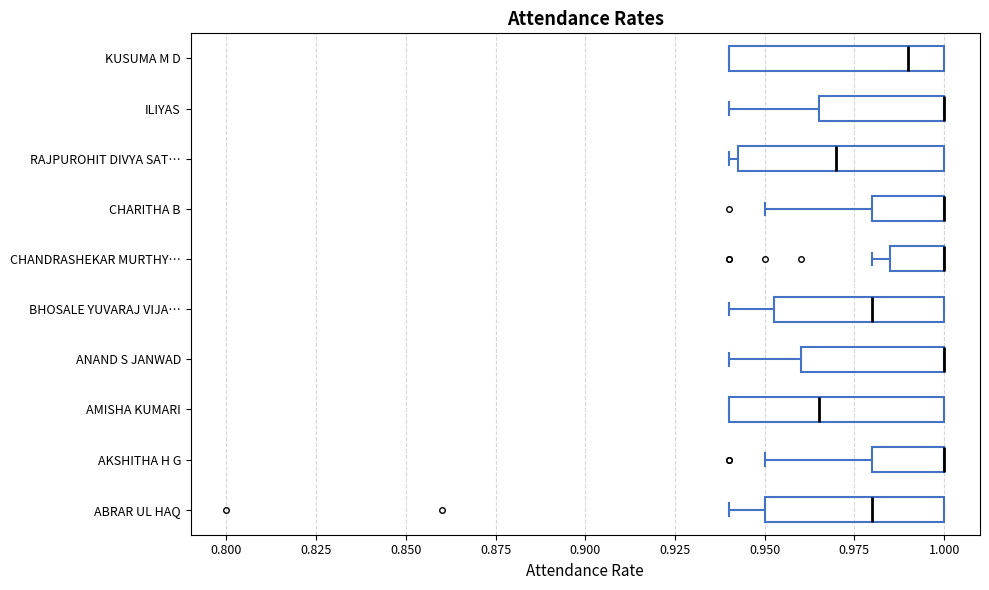

Reading bottom to top, transcribe this box plot: for each box, give where its median line is, the range the box spans, and where its two whiskers end, as read against the x-axis. The values are not printed on the chart, so give them approximately, as read against the axis.

ABRAR UL HAQ: median 0.980, box 0.950 to 1.000, whiskers 0.940 to 1.000
AKSHITHA H G: median 1.000 (drawn on the box's right edge), box 0.980 to 1.000, whiskers 0.950 to 1.000
AMISHA KUMARI: median 0.965, box 0.940 to 1.000, whiskers 0.940 to 1.000
ANAND S JANWAD: median 1.000 (drawn on the box's right edge), box 0.960 to 1.000, whiskers 0.940 to 1.000
BHOSALE YUVARAJ VIJA…: median 0.980, box 0.955 to 1.000, whiskers 0.940 to 1.000
CHANDRASHEKAR MURTHY…: median 1.000 (drawn on the box's right edge), box 0.985 to 1.000, whiskers 0.980 to 1.000
CHARITHA B: median 1.000 (drawn on the box's right edge), box 0.980 to 1.000, whiskers 0.950 to 1.000
RAJPUROHIT DIVYA SAT…: median 0.970, box 0.945 to 1.000, whiskers 0.940 to 1.000
ILIYAS: median 1.000 (drawn on the box's right edge), box 0.965 to 1.000, whiskers 0.940 to 1.000
KUSUMA M D: median 0.990, box 0.940 to 1.000, whiskers 0.940 to 1.000